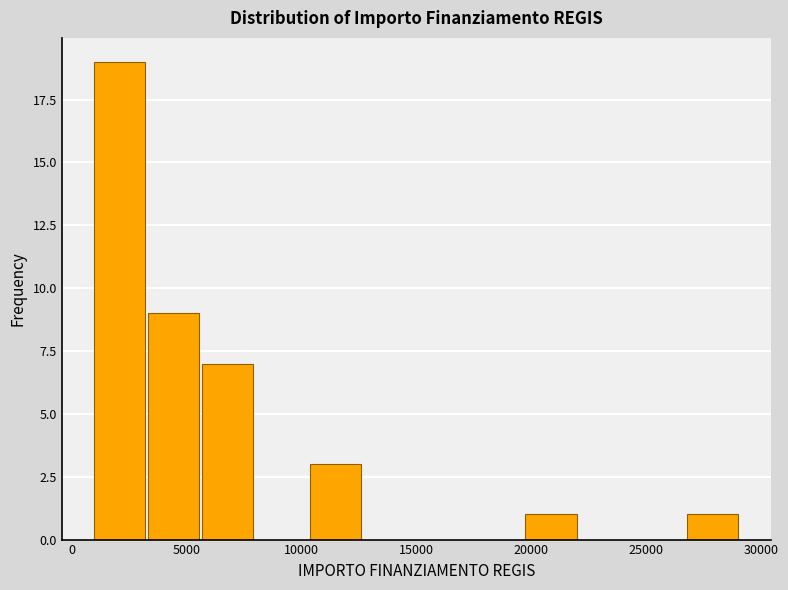

Reading left to right, transcribe this chart: for each bar, give the range it covers on the x-axis and its height. Neither the bar edges nor the heights are printed on the chart, so give them approximately, as read against the axes.

1000 to 3500: 19
3500 to 5500: 9
5500 to 8000: 7
8000 to 10500: 0
10500 to 12500: 3
12500 to 15000: 0
15000 to 17500: 0
17500 to 19500: 0
19500 to 22000: 1
22000 to 24500: 0
24500 to 27000: 0
27000 to 29000: 1